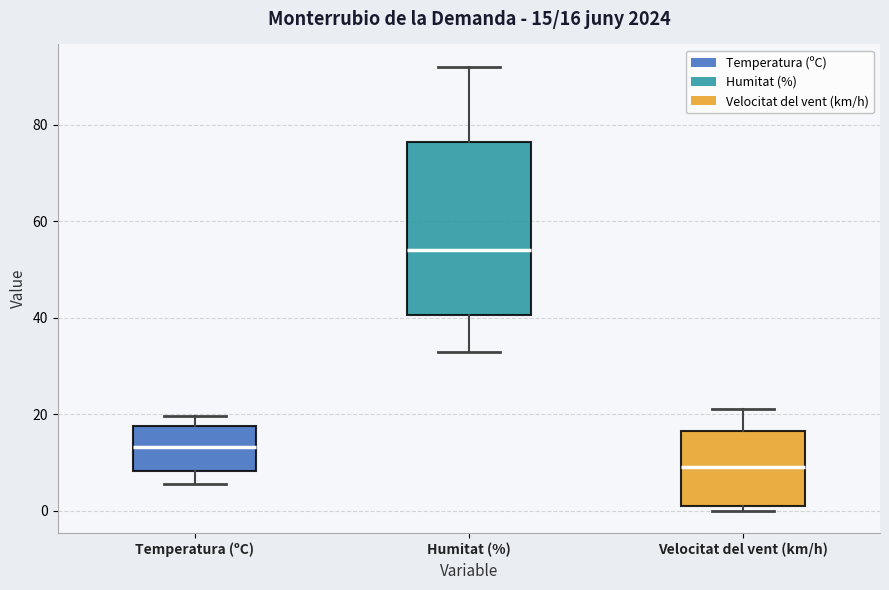

Which box is the tallest, from its lower edge to its upper edge?

Humitat (%)